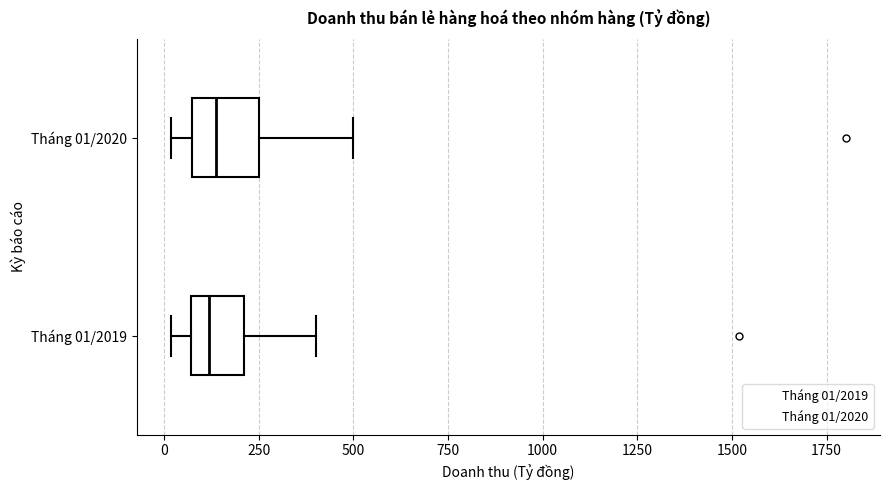

Where is the right edge of the box for Tháng 01/2019 on the x-axis? The values are not printed on the chart, so give them approximately, as read against the axis.

200